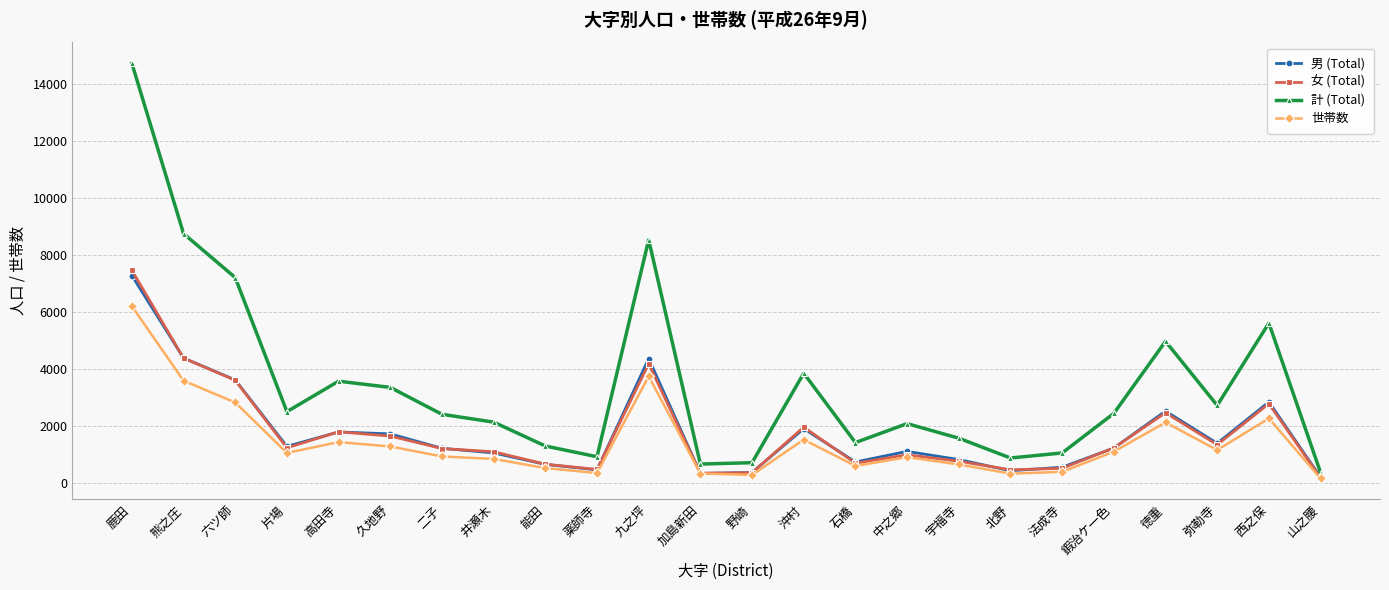

How many values in the 男 (Total) series are below 1214?

12